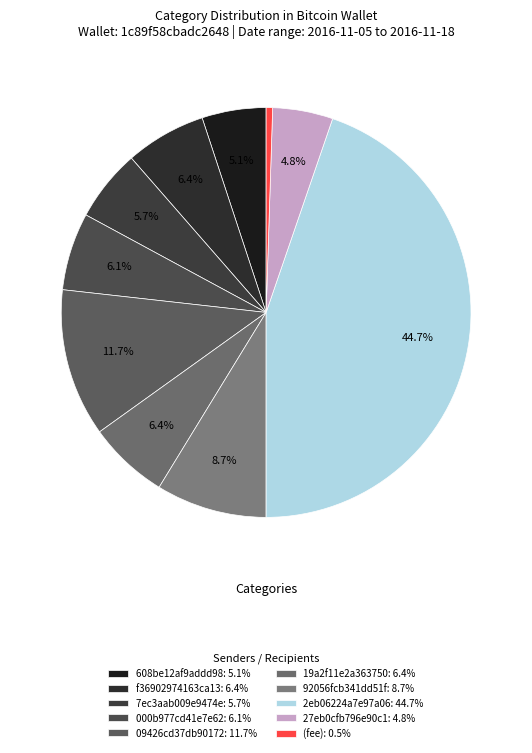

How many segments does this pie chart have?

10